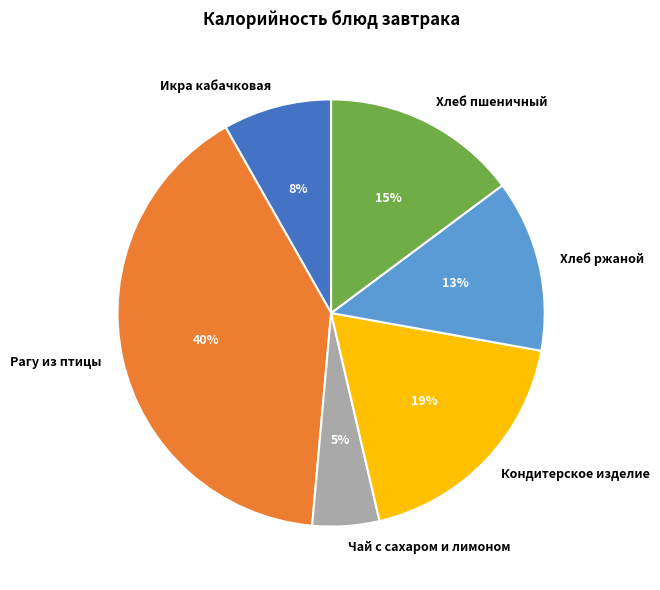

Between Икра кабачковая and Хлеб ржаной, which is larger?

Хлеб ржаной